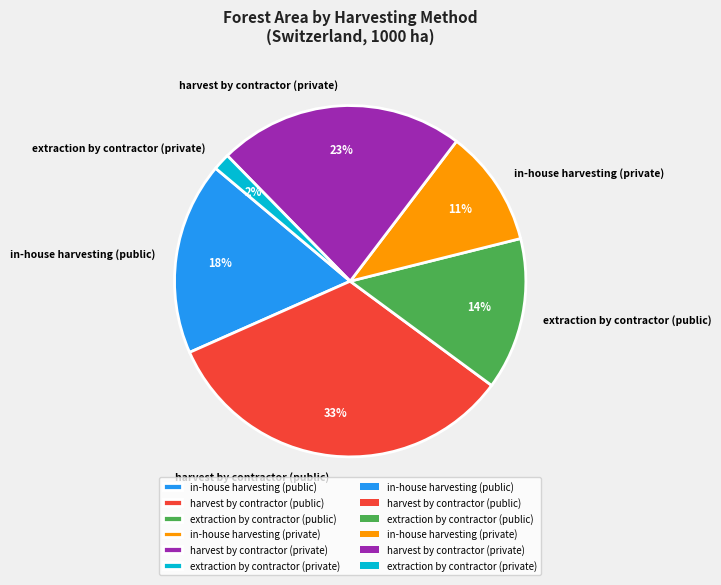

To the nearest percent, what is the average slice percentage?

17%